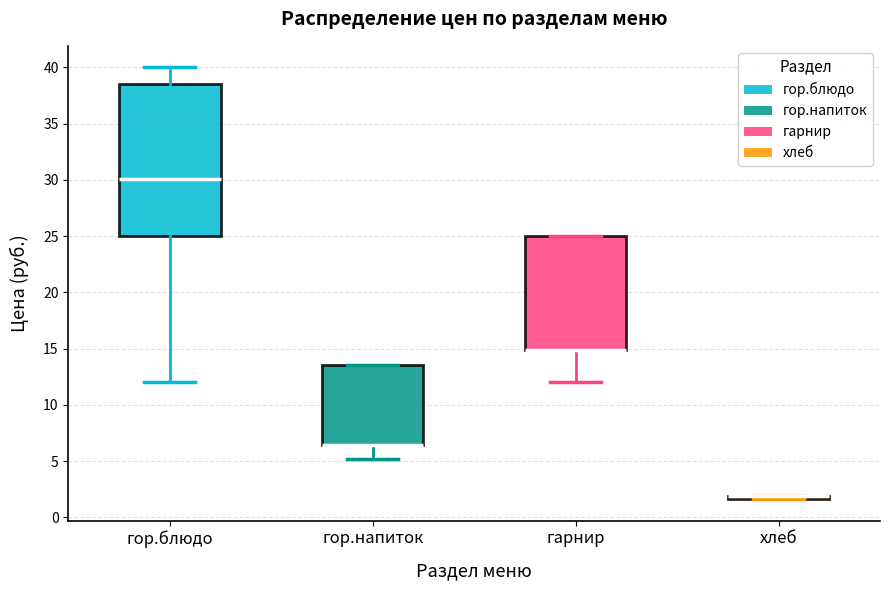

Where does the lower whisker of the box for гор.напиток end on the y-axis? The values are not printed on the chart, so give them approximately, as read against the axis.

5.0